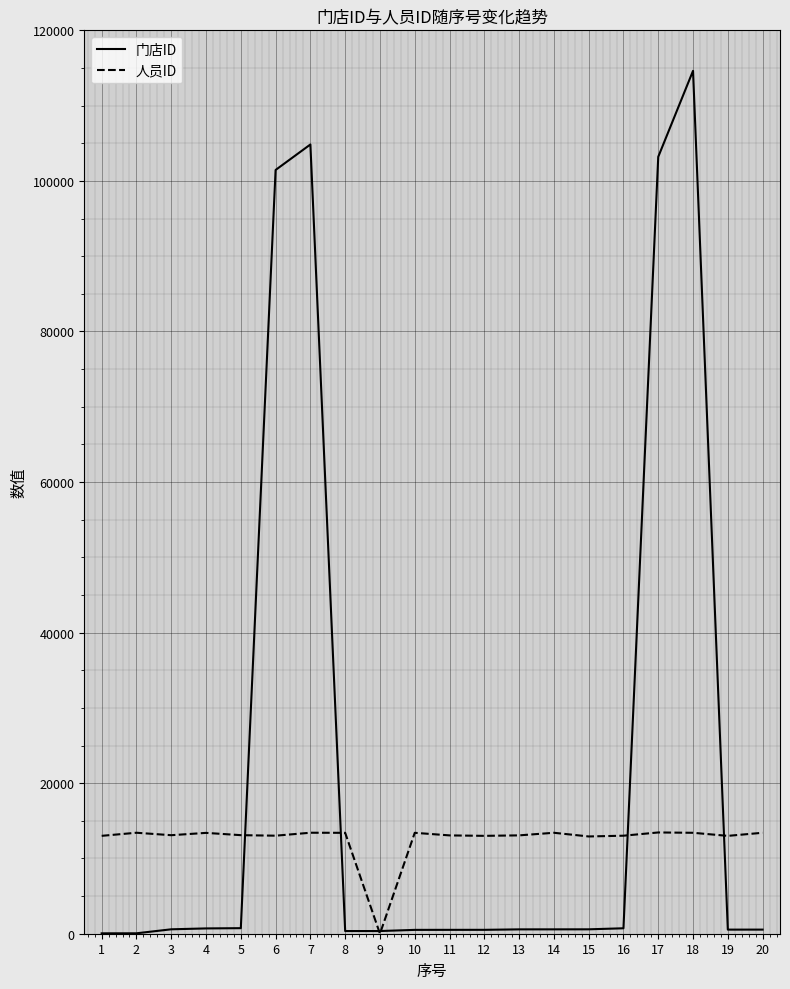

What is the spread (max minus min) of values at 6?

88431